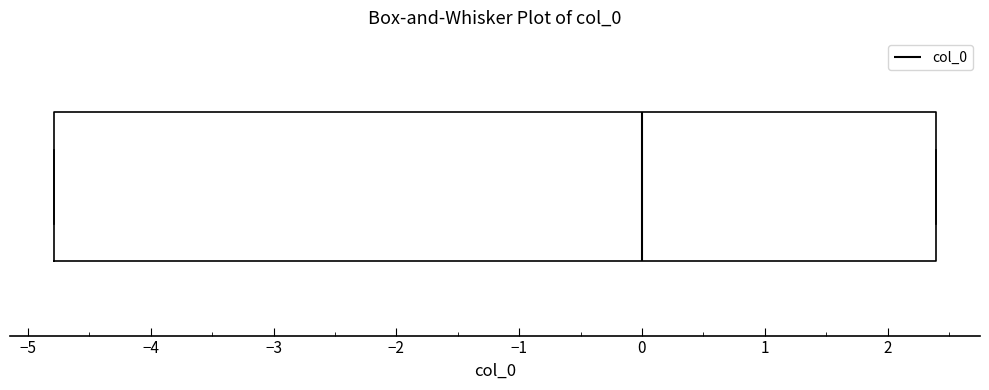

Where does the median line of the box sit on the x-axis? The values are not printed on the chart, so give them approximately, as read against the axis.

0.0